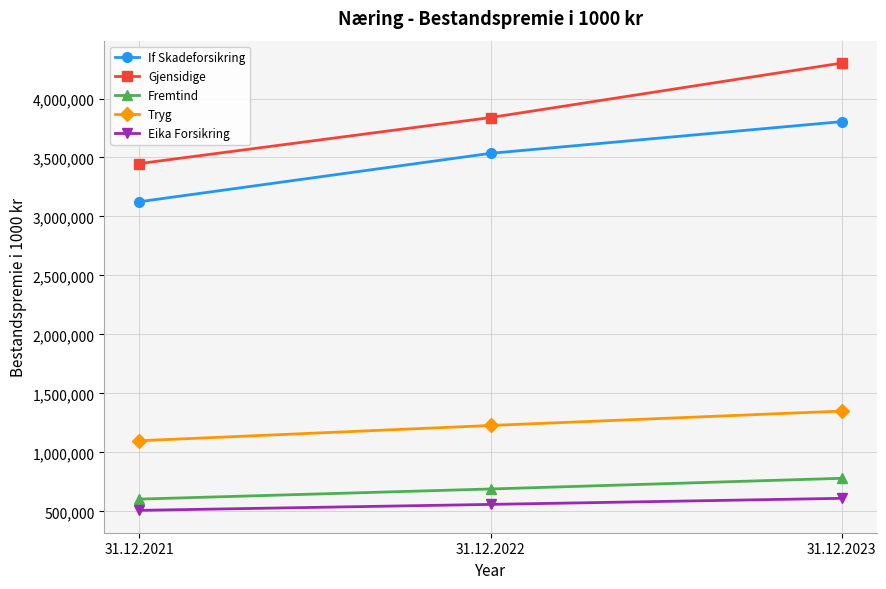

What is the total value across all series at 31.12.2022?

9852187